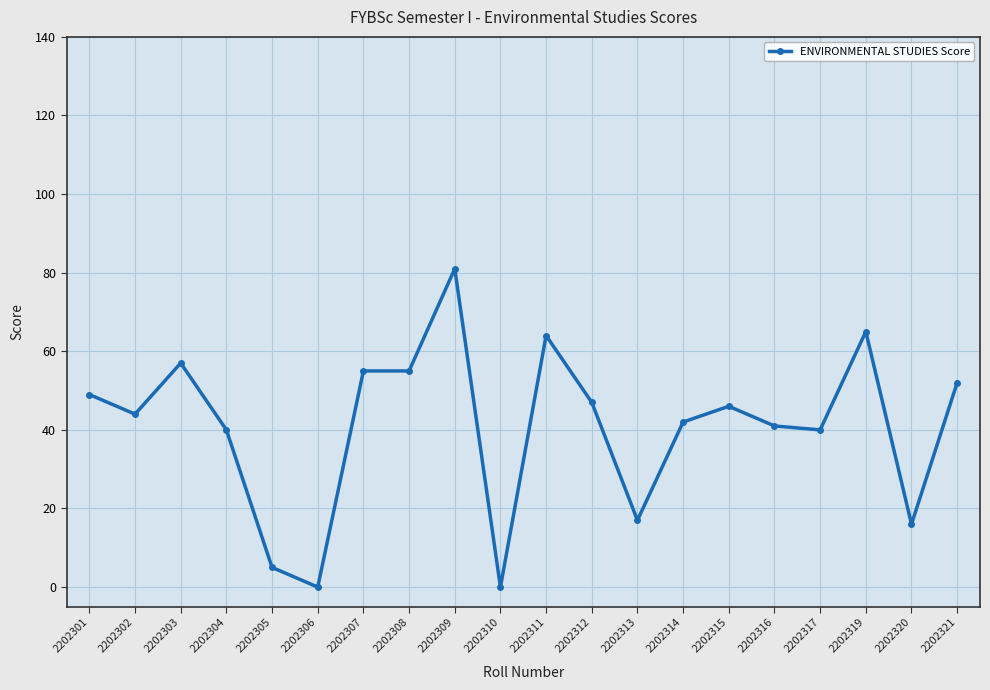

What is the difference between the maximum and minimum values?

81